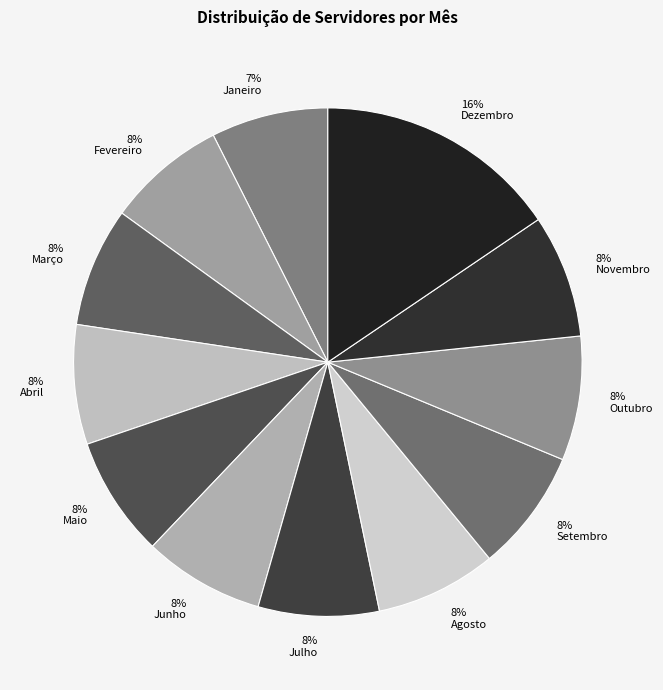

Is it true that Fevereiro is 8% of the pie?

True